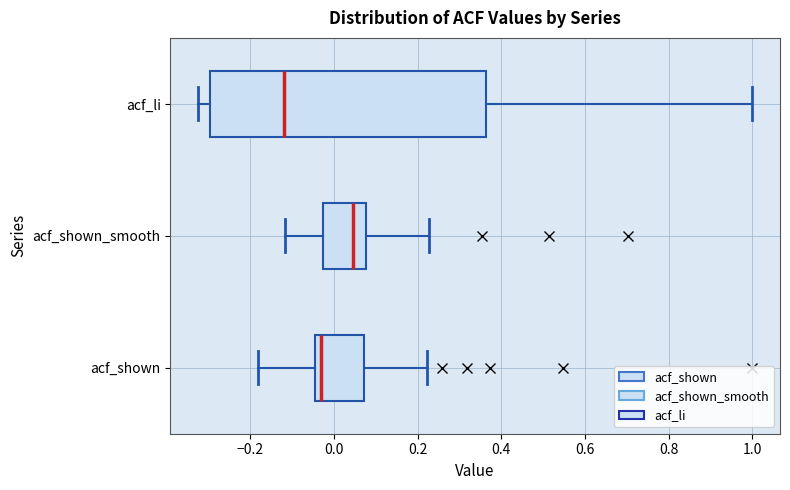

Comparing the boxes themselves (not the whiskers), which one is the widest?

acf_li